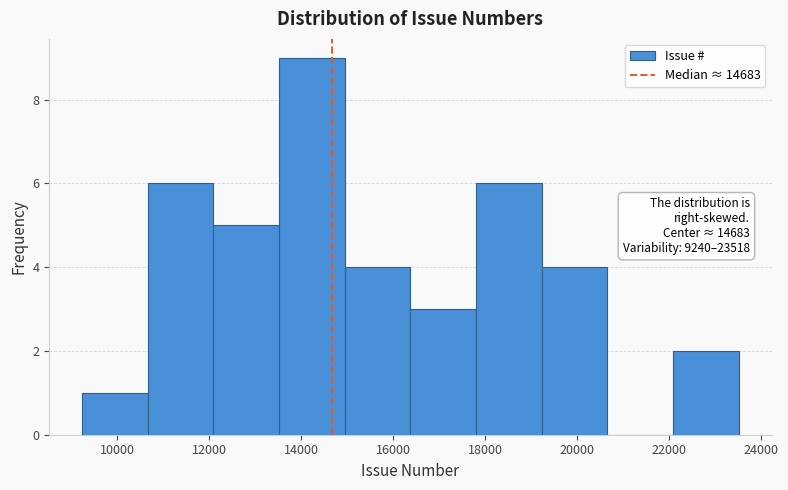

Which range on the x-axis has the tallest bar?

13600 to 15000